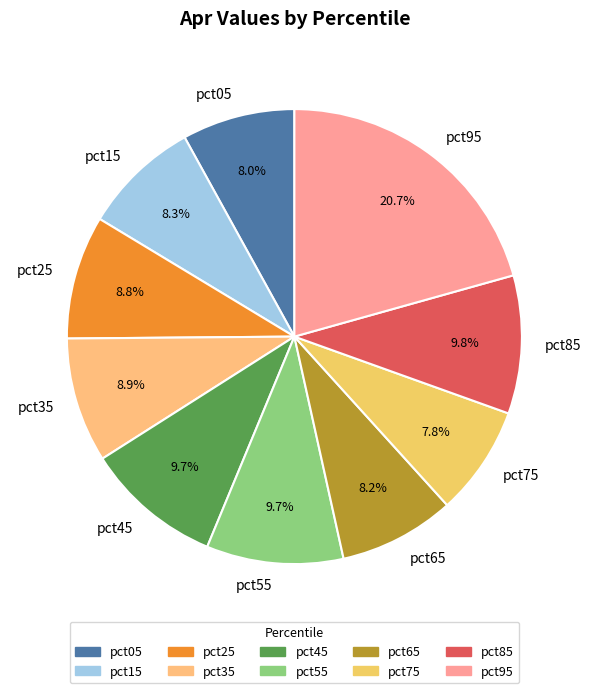

What percentage is the pct95 slice, to the nearest percent?

21%